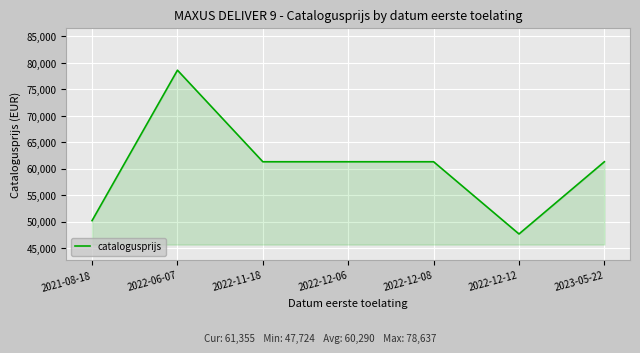

What is the maximum value shown in the chart?

78637